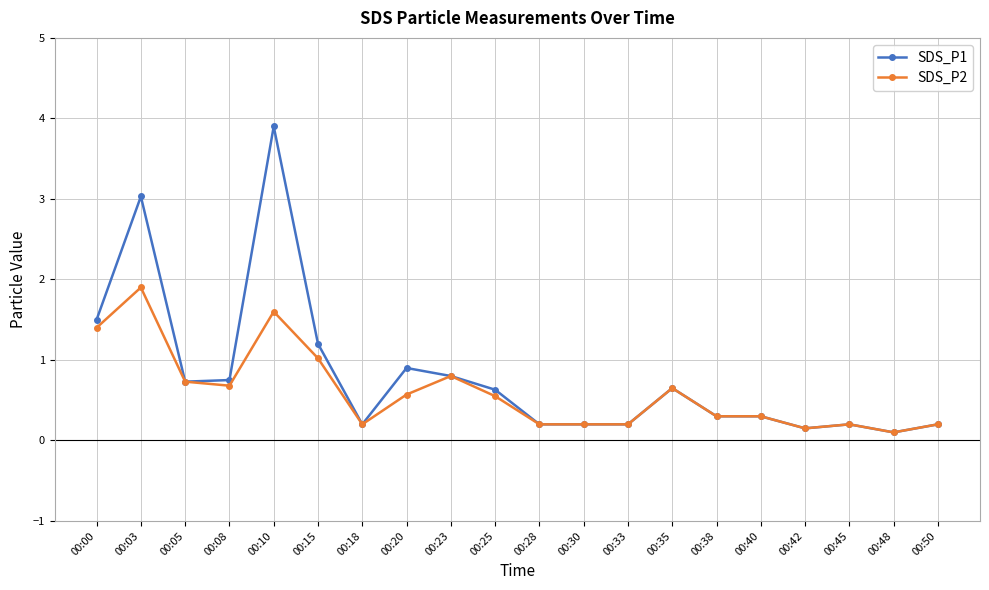

What is the difference between the second highest and minimum values in the SDS_P2 series?

1.5